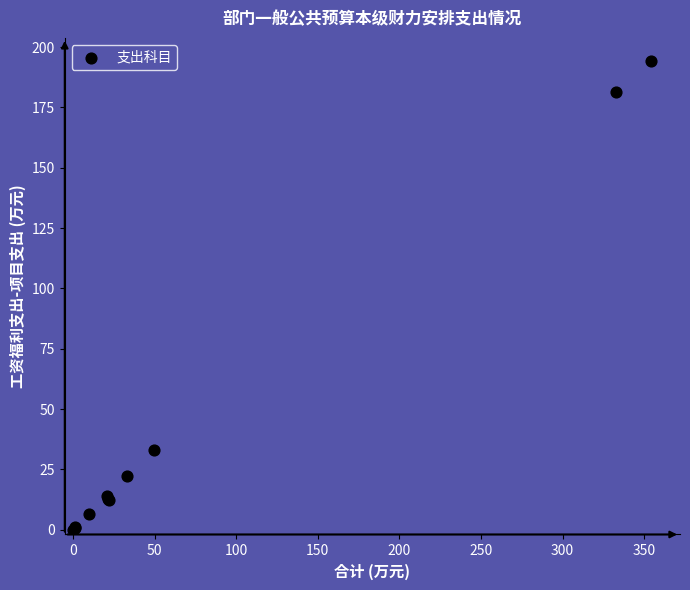

What Y value in the scatter plot is closest to 97?

32.9